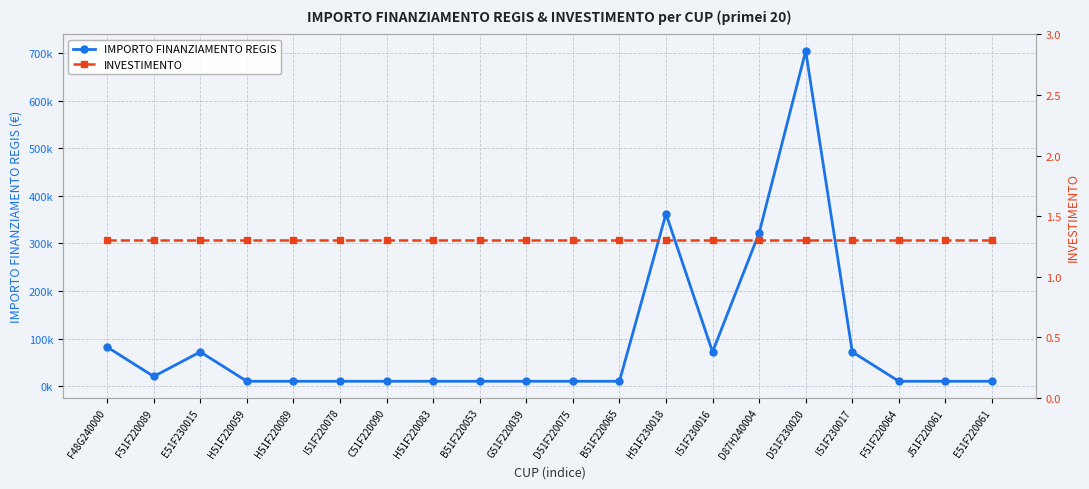

Which series changed the most between E51F230015 and C51F220090?

IMPORTO FINANZIAMENTO REGIS